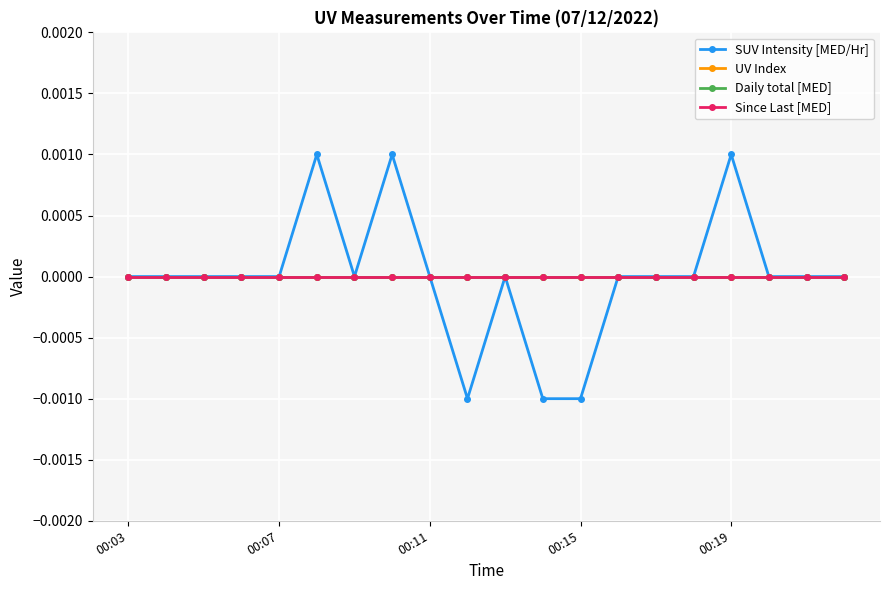

True or false: UV Index has more than 0 points higher than both neighbors.

False